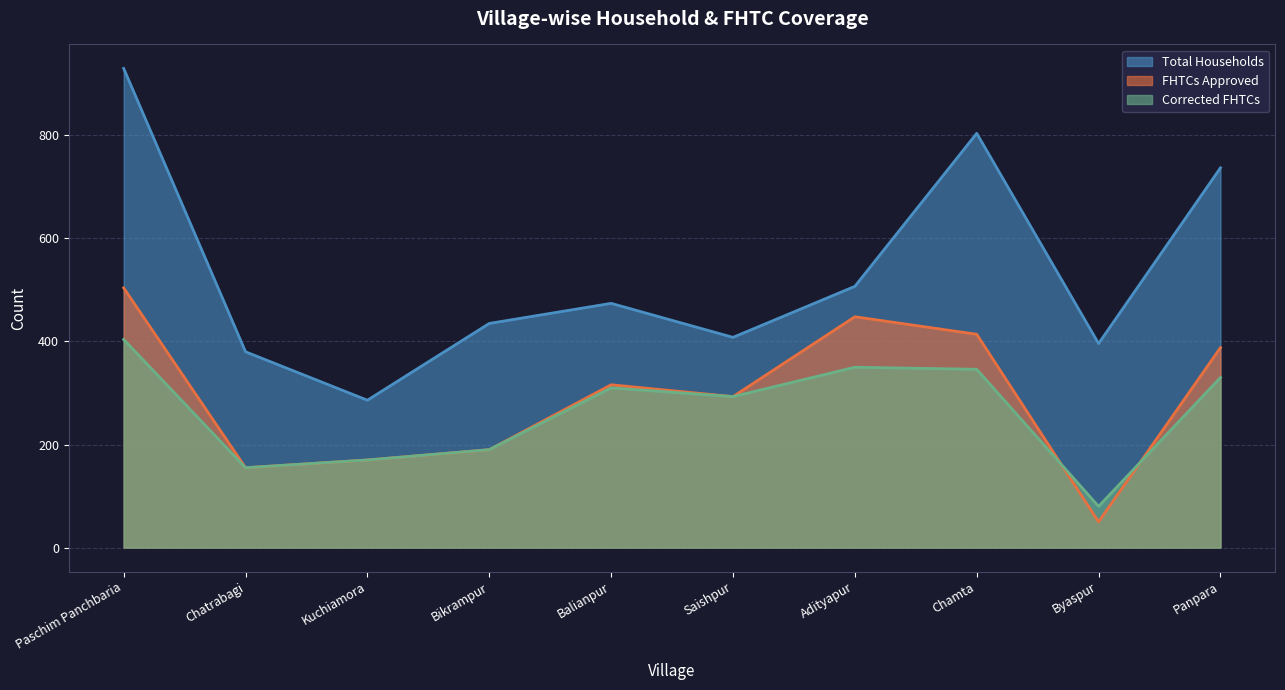

What is the total value across all series at Adityapur?

1305